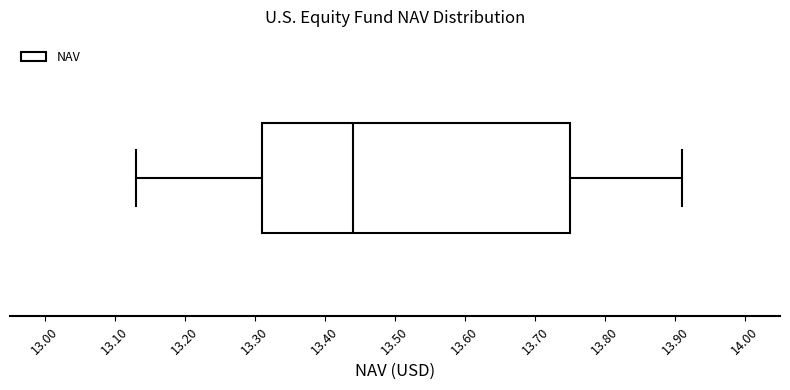

Read this box plot against the x-axis: the position of the median line, the range covered by the box, and the ends of both whiskers. The values are not printed on the chart, so give them approximately, as read against the axis.

median 13.44, box 13.31 to 13.75, whiskers 13.13 to 13.91